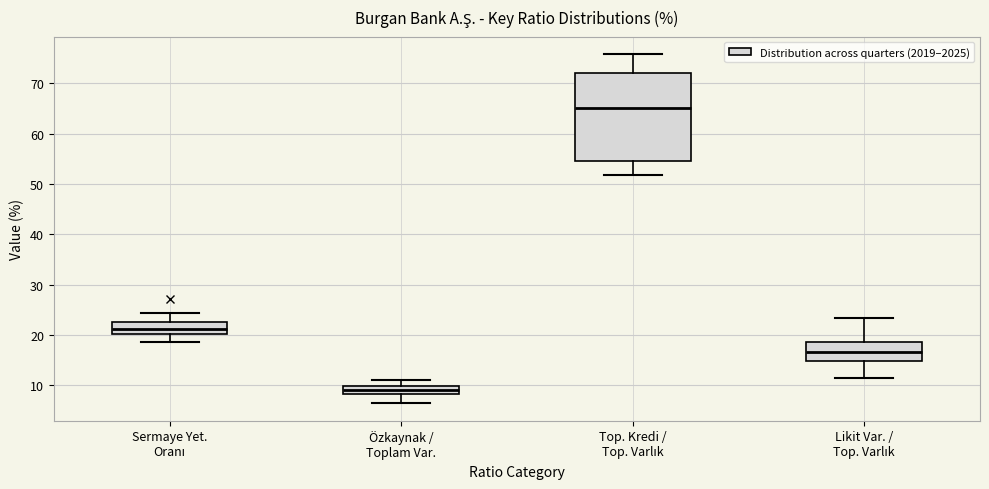

Reading left to right, read every box against the y-axis: the position of its median line, the range the box covers, and the ends of its whiskers. The values are not printed on the chart, so give them approximately, as read against the axis.

Sermaye Yet. Oranı: median 21, box 20 to 23, whiskers 19 to 24
Özkaynak / Toplam Var.: median 9, box 8 to 10, whiskers 7 to 11
Top. Kredi / Top. Varlık: median 65, box 55 to 72, whiskers 52 to 76
Likit Var. / Top. Varlık: median 17, box 15 to 19, whiskers 11 to 23